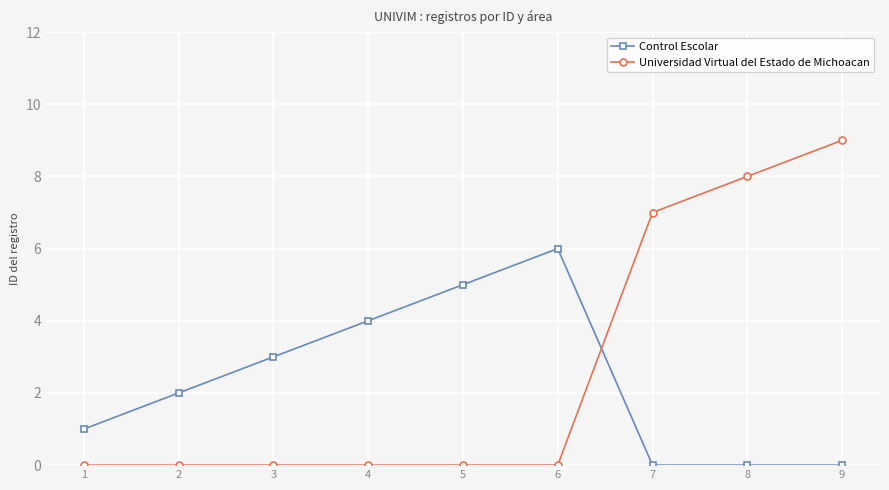

Which series has the widest spread of values?

Universidad Virtual del Estado de Michoacan